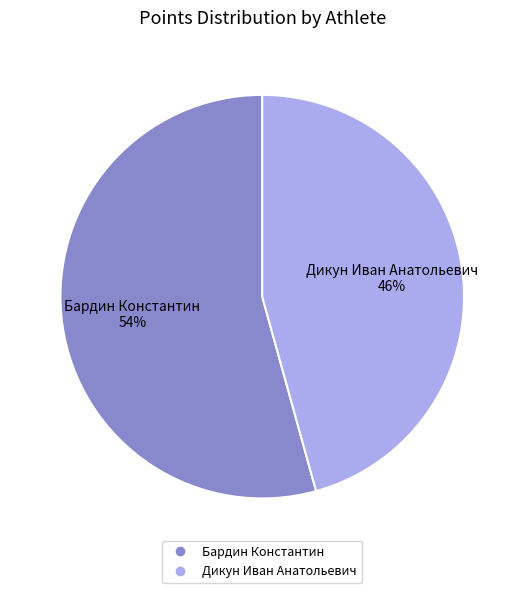

Which slice is the largest?

Бардин Константин